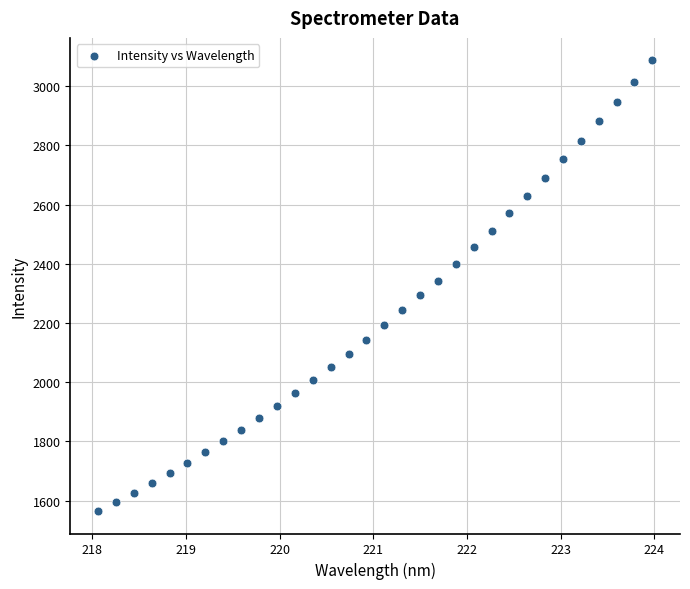

What is the range of Y values (max minus min)?

1522.0